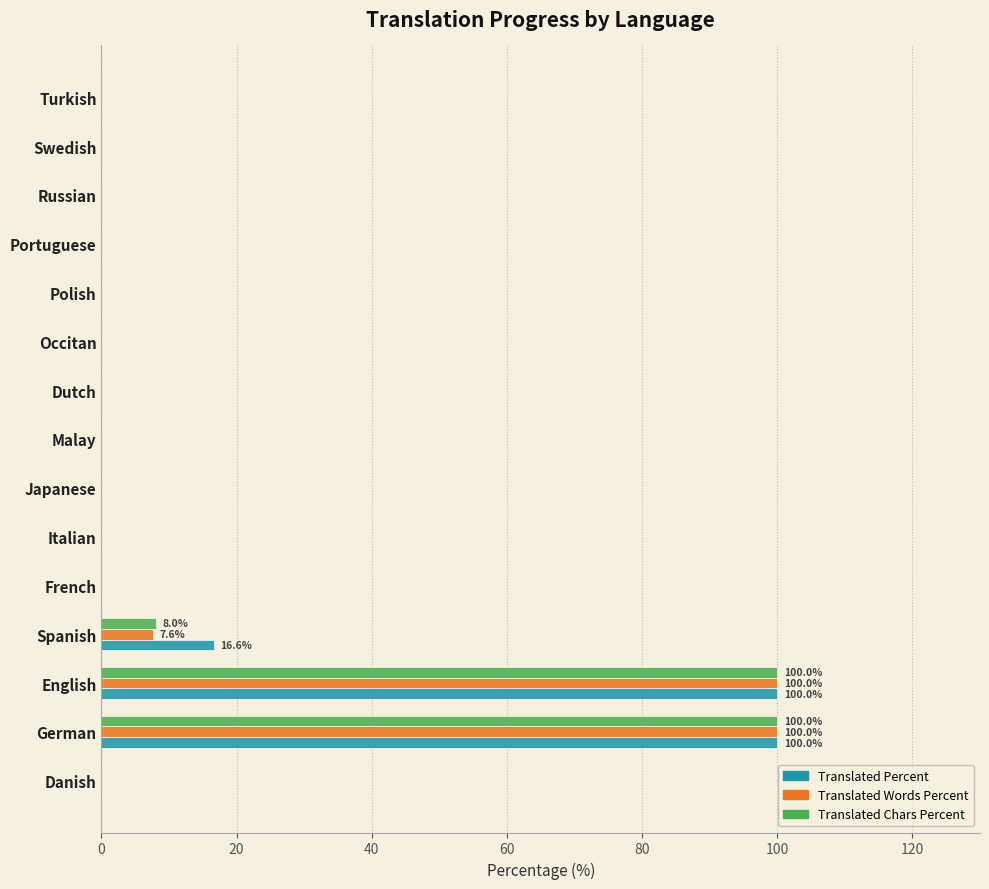

What is the greatest value displayed?

100.0